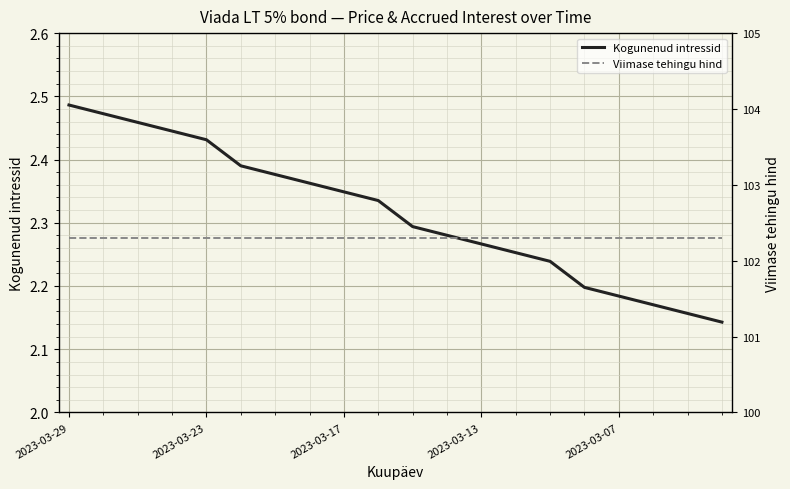

The value of Kogunenud intressid at 2023-03-23 is 3.9. True or false?

False